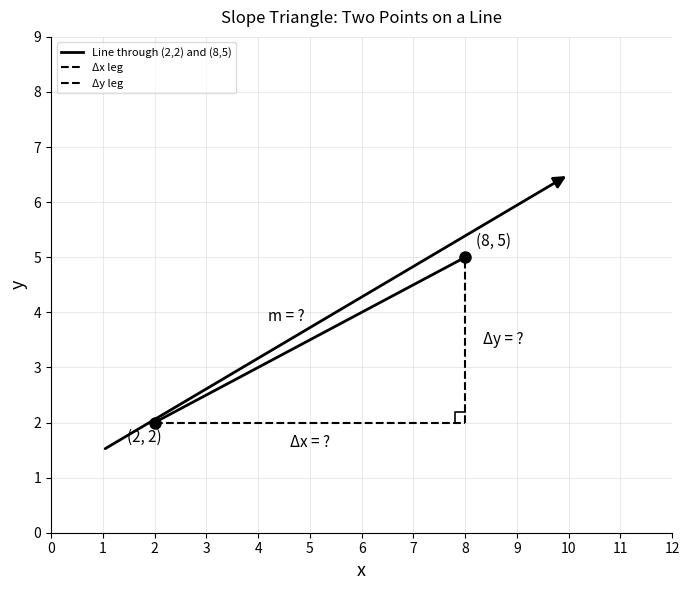

Which has a higher value, 8 or 2?

8